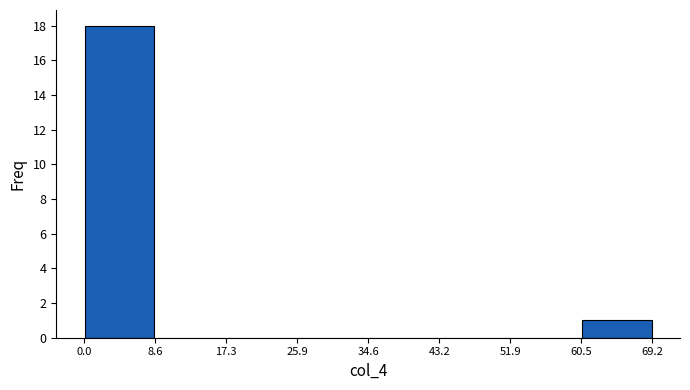

Over which range of the x-axis is the bar tallest?

0.0 to 8.6